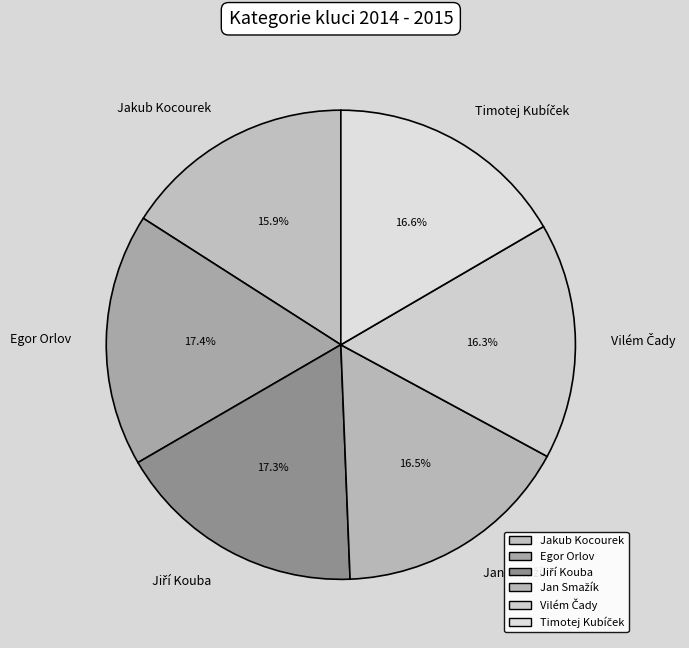

Does Jakub Kocourek account for over 50% of the chart?

No